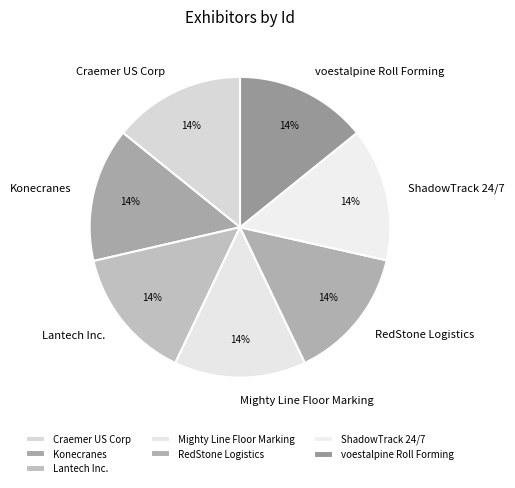

What percentage is the Mighty Line Floor Marking slice, to the nearest percent?

14%